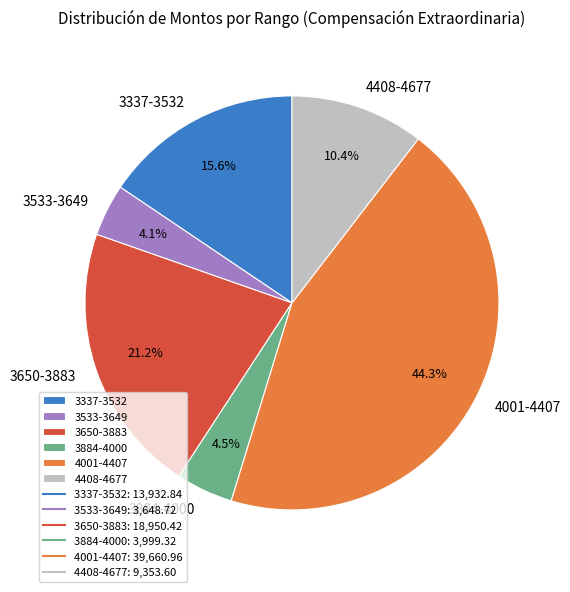

Which has a higher value, 3337-3532 or 3650-3883?

3650-3883